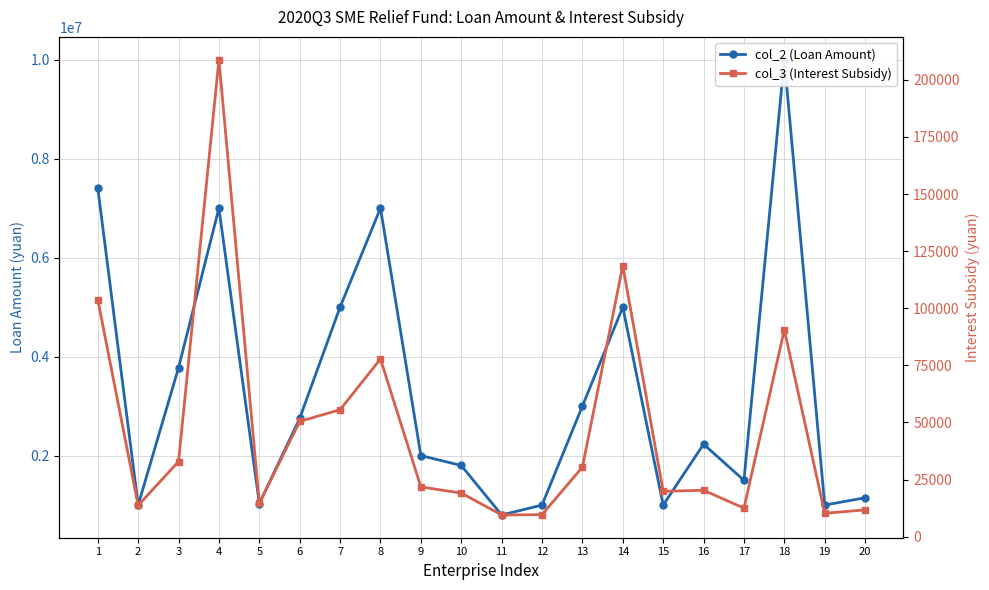

Between 6 and 3, which is larger?

3